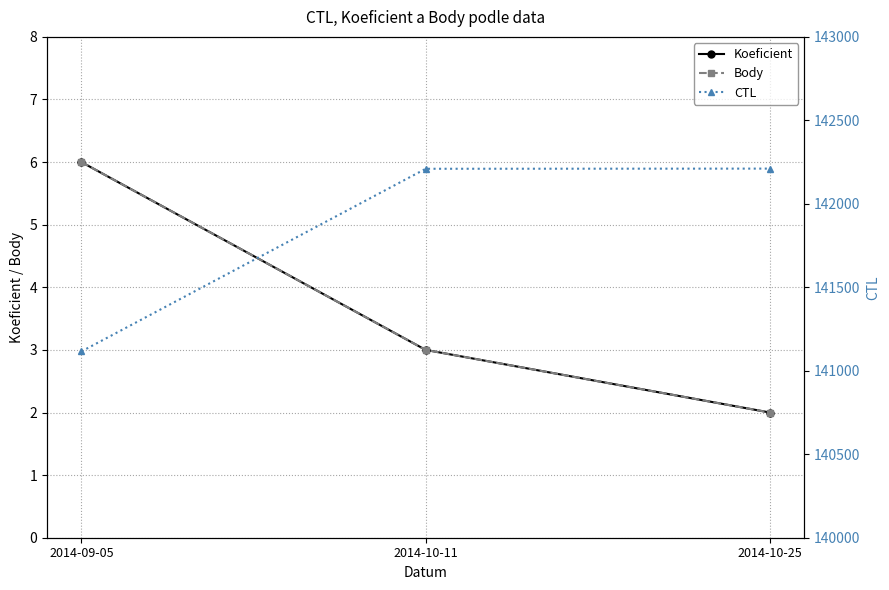

How many values in the CTL series are below 142210?

1